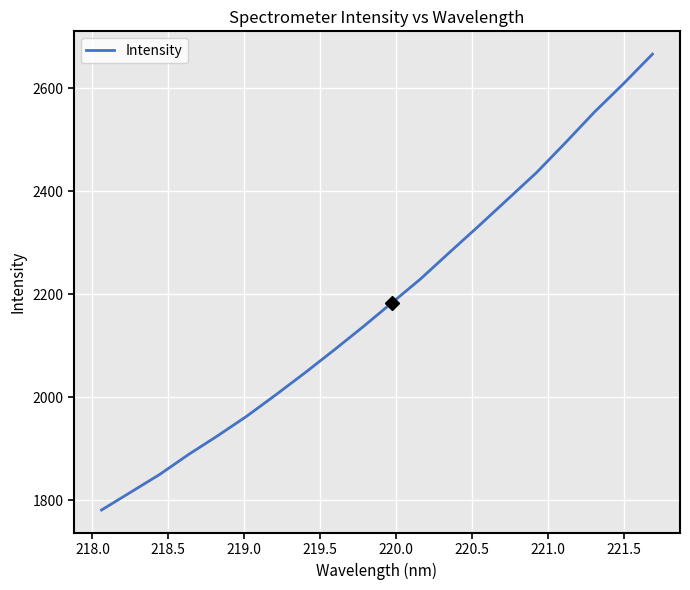

What is the difference between the maximum and minimum values?

884.4